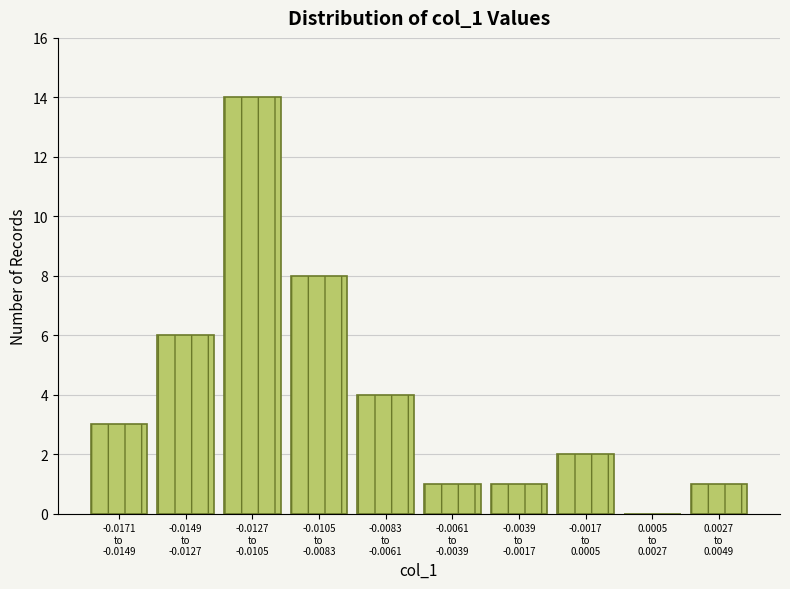

What is the sum of all values?

40